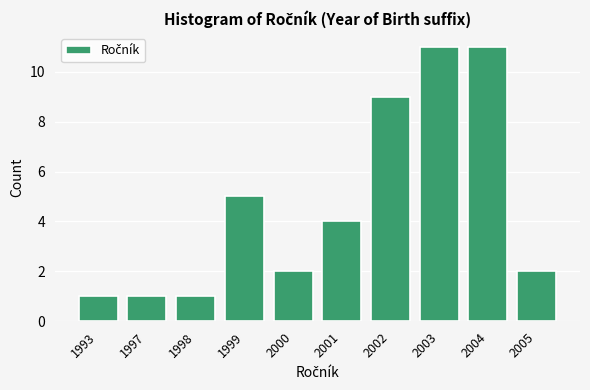

Reading right to left, list all the values displayed in this chart.

2005=2	2004=11	2003=11	2002=9	2001=4	2000=2	1999=5	1998=1	1997=1	1993=1